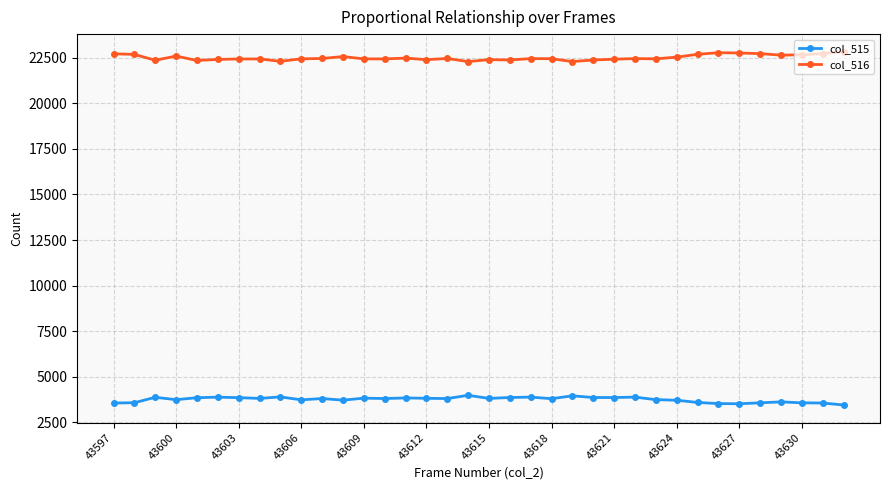

True or false: col_516 has more than 1 interior local peaks.

True